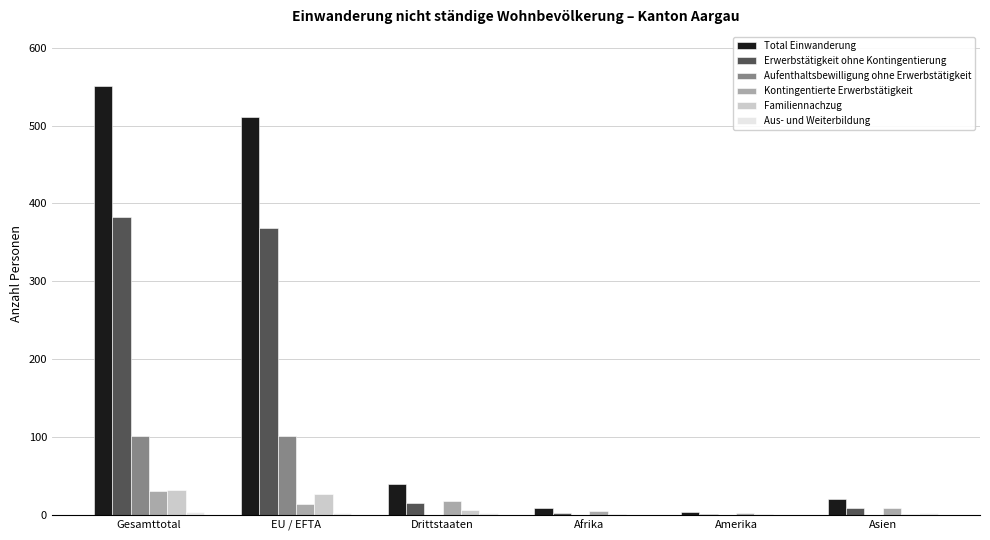

At which category is the sum across all series the highest?

Gesamttotal